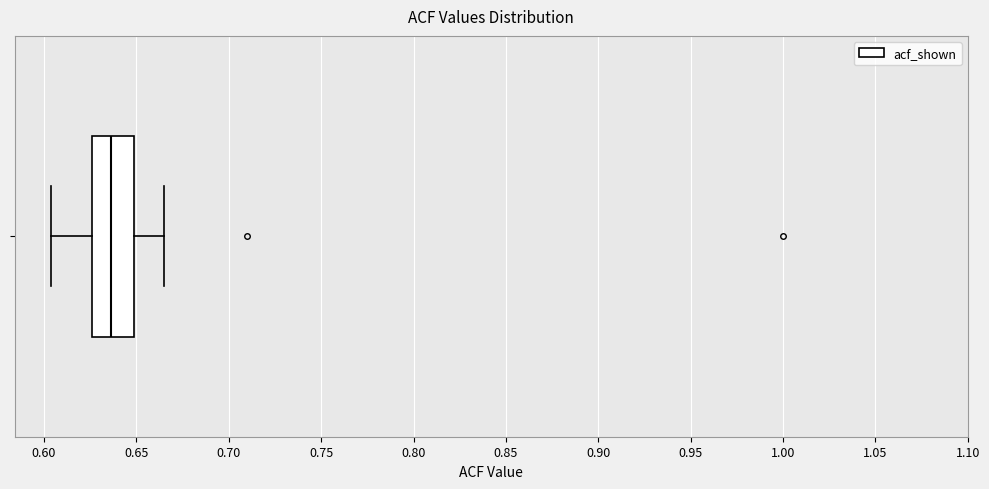

Transcribe this box plot: give where the median line is, the range the box spans, and where the two whiskers end, as read against the x-axis. The values are not printed on the chart, so give them approximately, as read against the axis.

median 0.635, box 0.625 to 0.650, whiskers 0.605 to 0.665